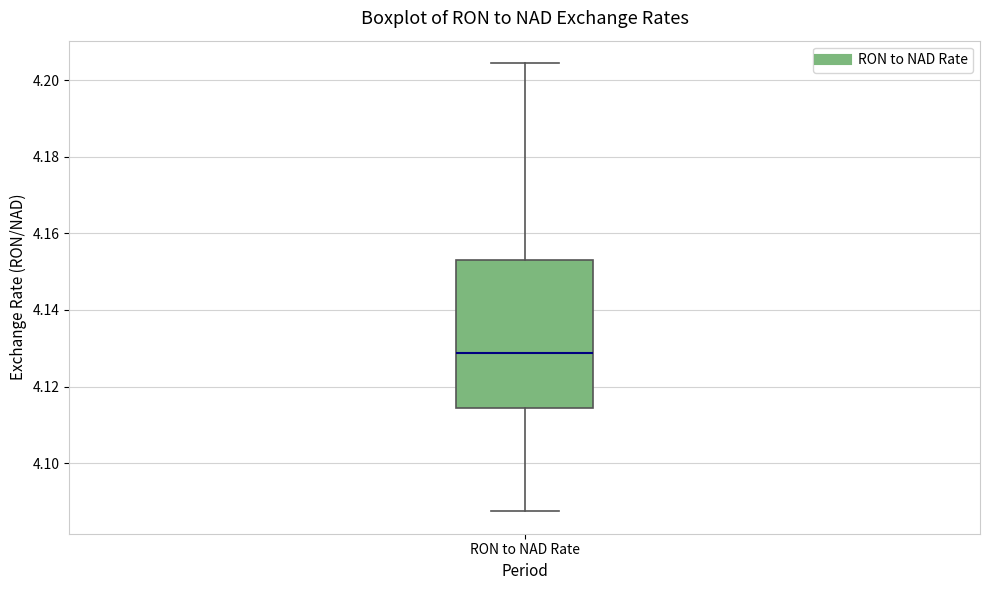

Read this box plot against the y-axis: the position of the median line, the range covered by the box, and the ends of both whiskers. The values are not printed on the chart, so give them approximately, as read against the axis.

median 4.128, box 4.114 to 4.154, whiskers 4.088 to 4.204